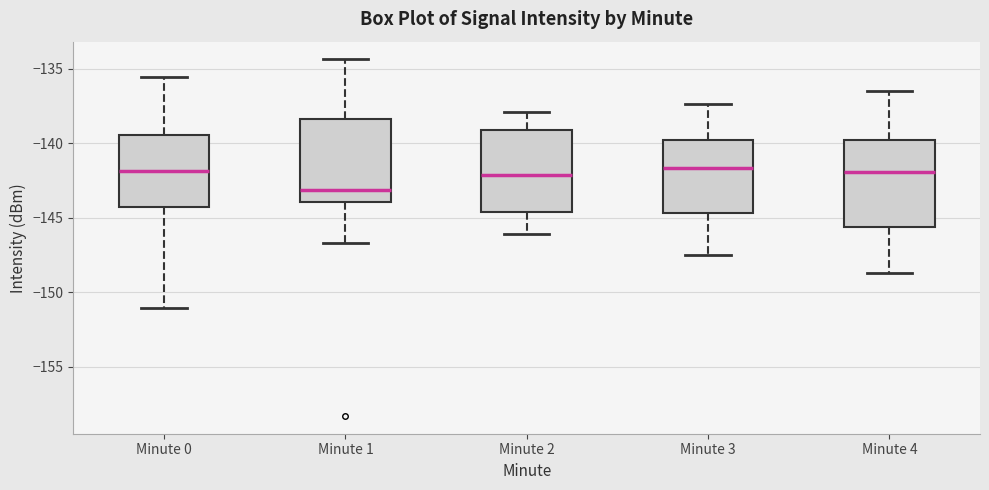

Where is the lower edge of the box for Minute 2 on the y-axis? The values are not printed on the chart, so give them approximately, as read against the axis.

-144.5